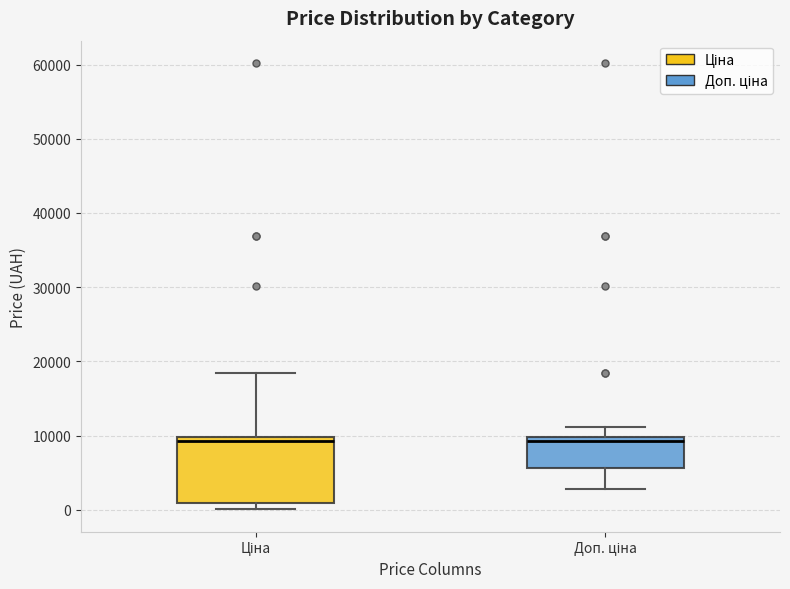

Where is the lower edge of the box for Ціна on the y-axis? The values are not printed on the chart, so give them approximately, as read against the axis.

1000